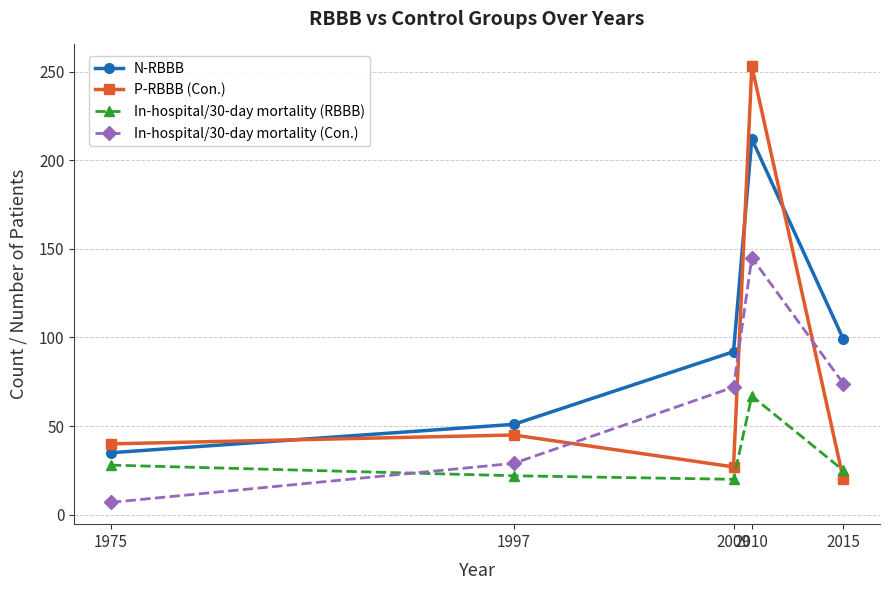

Which category has the highest value across all series?

2010